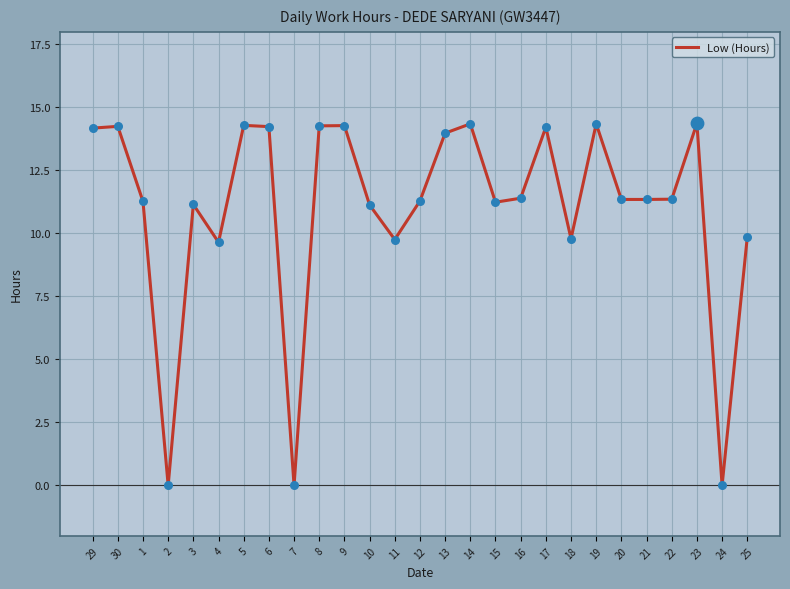

What is the ratio of the value at 19 to the value at 16?

1.3